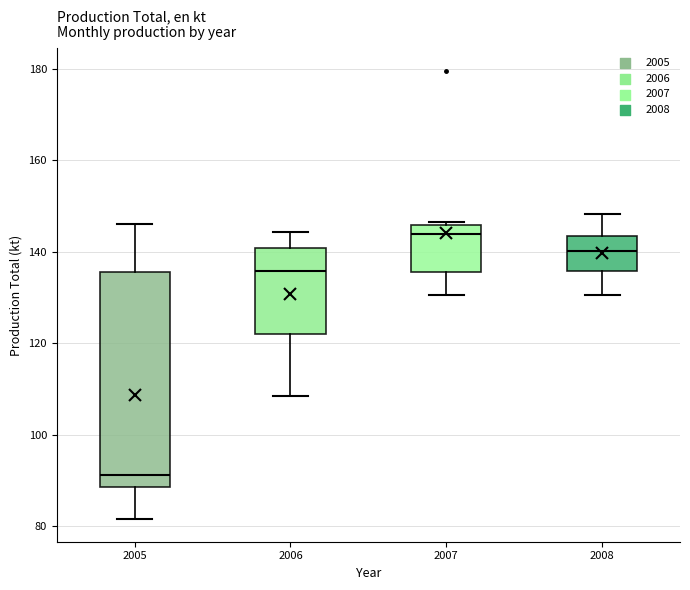

Which box's median line is the highest?

2007